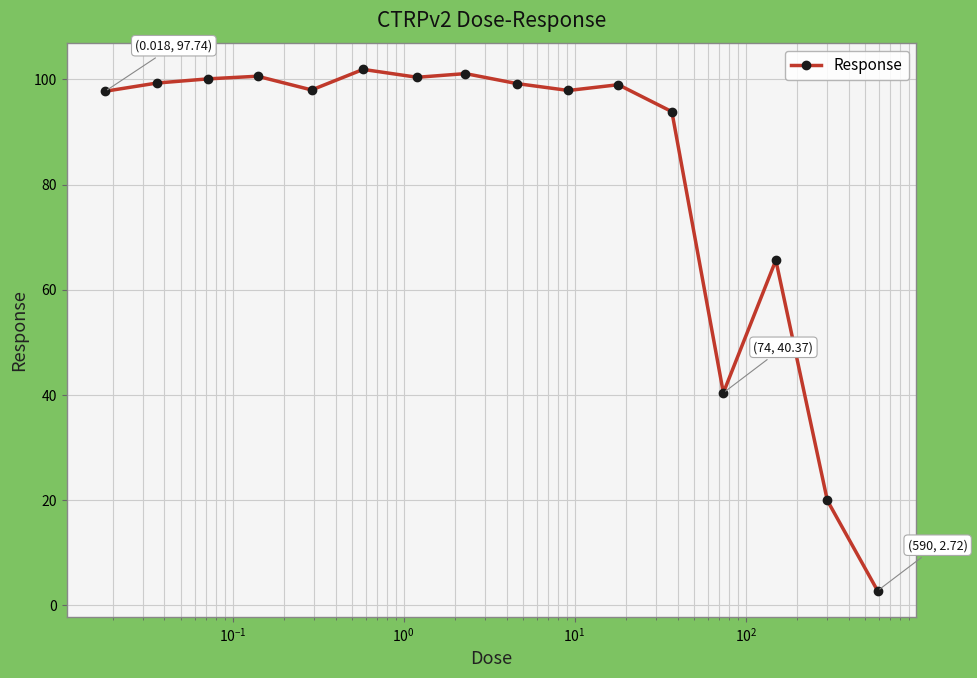

Does the chart have visible grid lines?

Yes